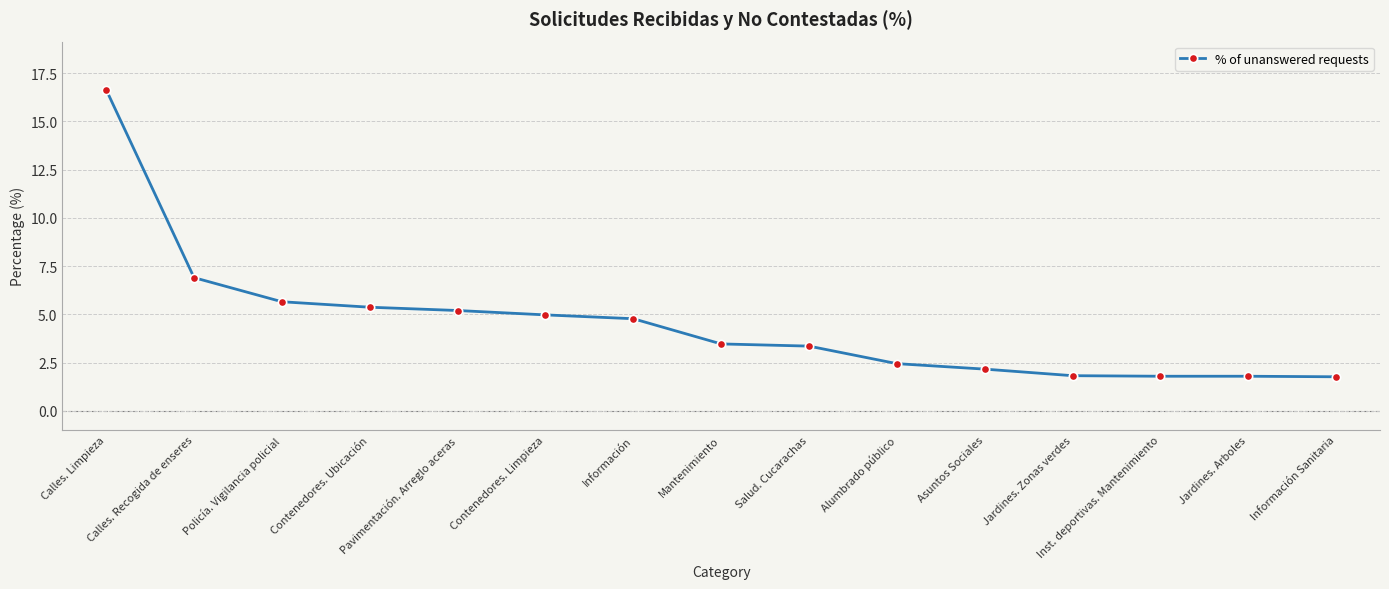

The chart shows a value of 5.6 at Policía. Vigilancia policial. True or false?

True